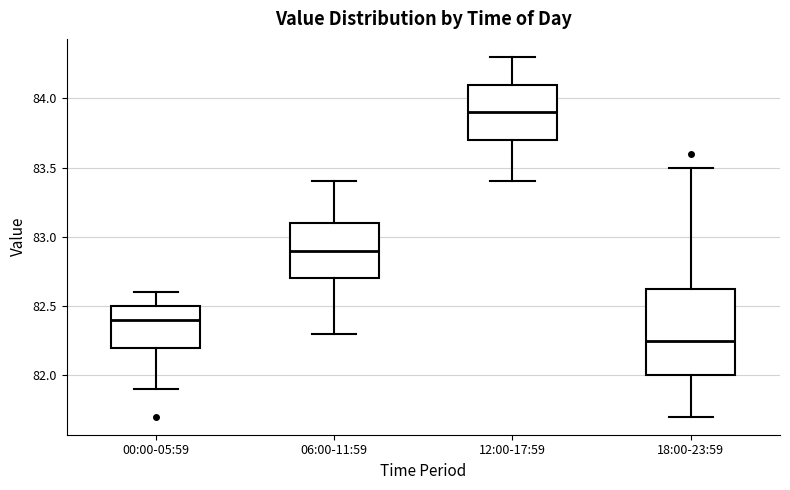

Where is the lower edge of the box for 00:00-05:59 on the y-axis? The values are not printed on the chart, so give them approximately, as read against the axis.

82.20